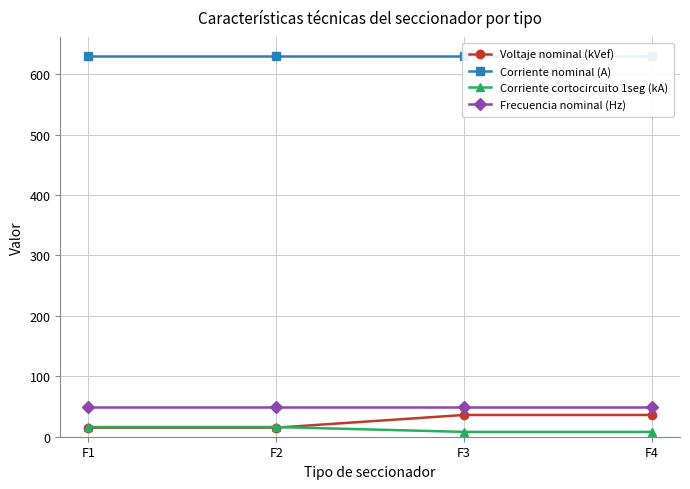

Which series has the largest total across all categories?

Corriente nominal (A)